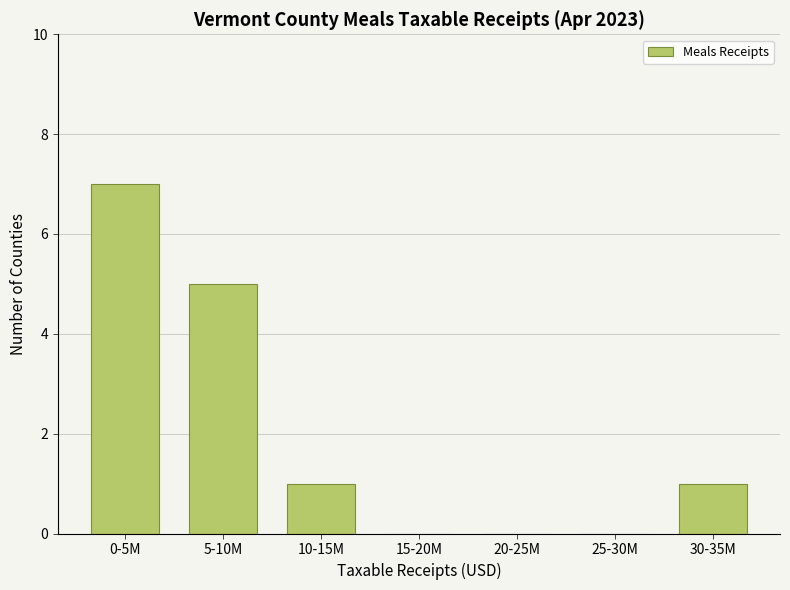

Reading left to right, extract all data points from this chart.

0-5M=7	5-10M=5	10-15M=1	15-20M=0	20-25M=0	25-30M=0	30-35M=1